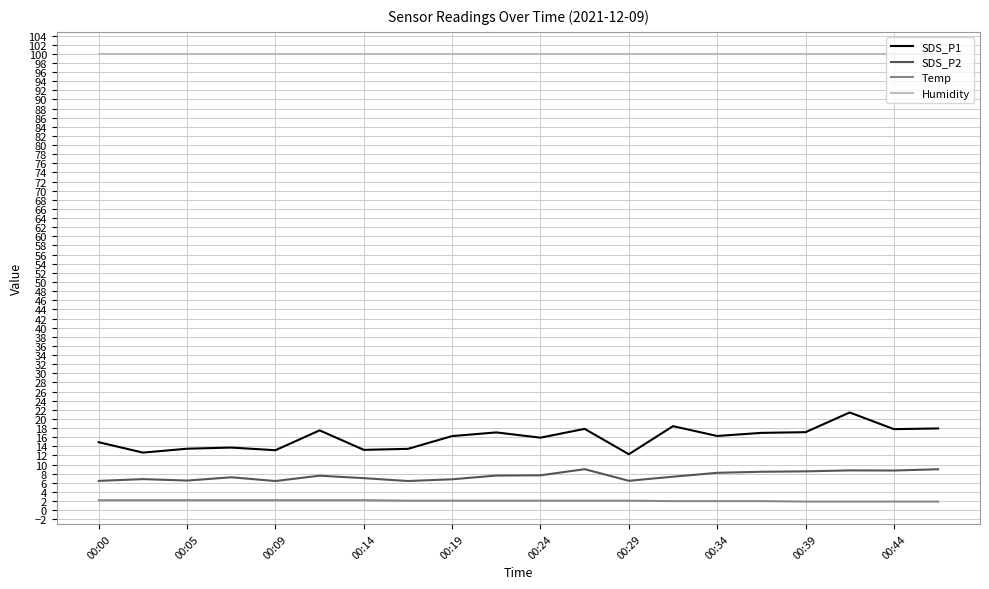

What are all the series names shown in the legend?

SDS_P1, SDS_P2, Temp, Humidity